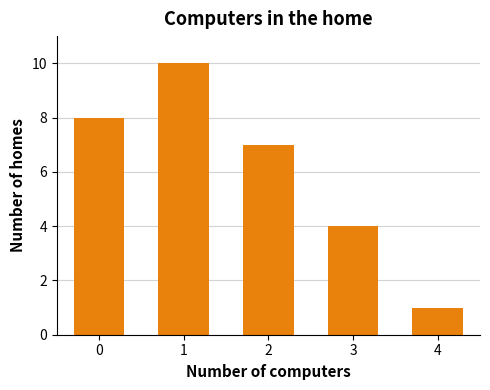

Reading left to right, transcribe all the data shown in this chart.

0=8	1=10	2=7	3=4	4=1